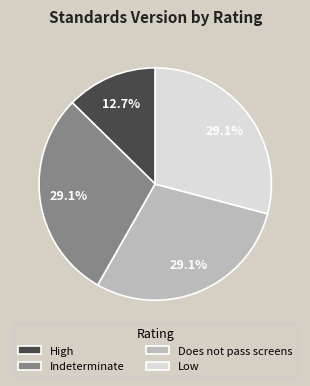

Which category has the smallest portion of the pie?

High